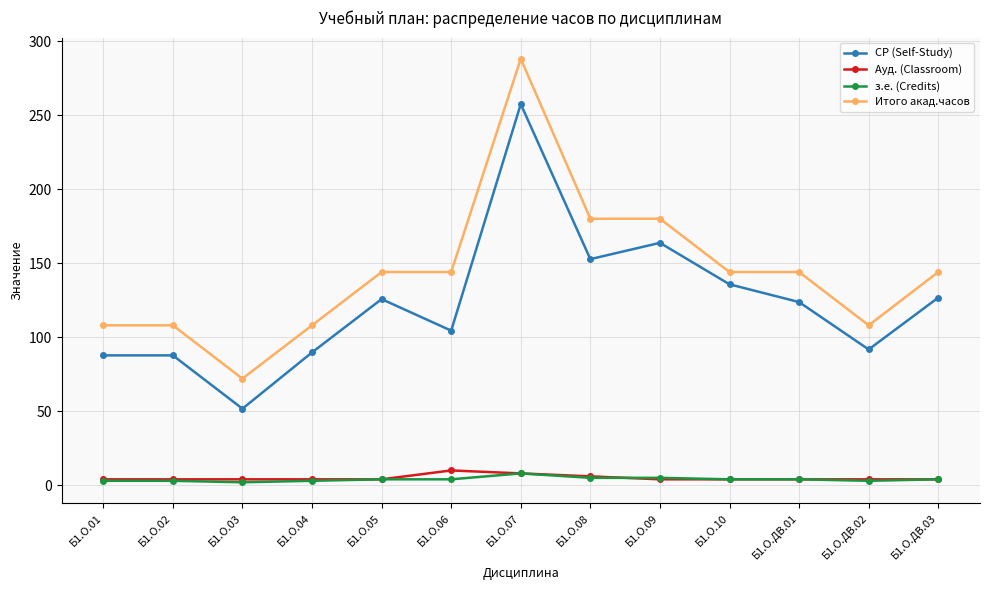

At how many categories does at least one series exceed 88?

12